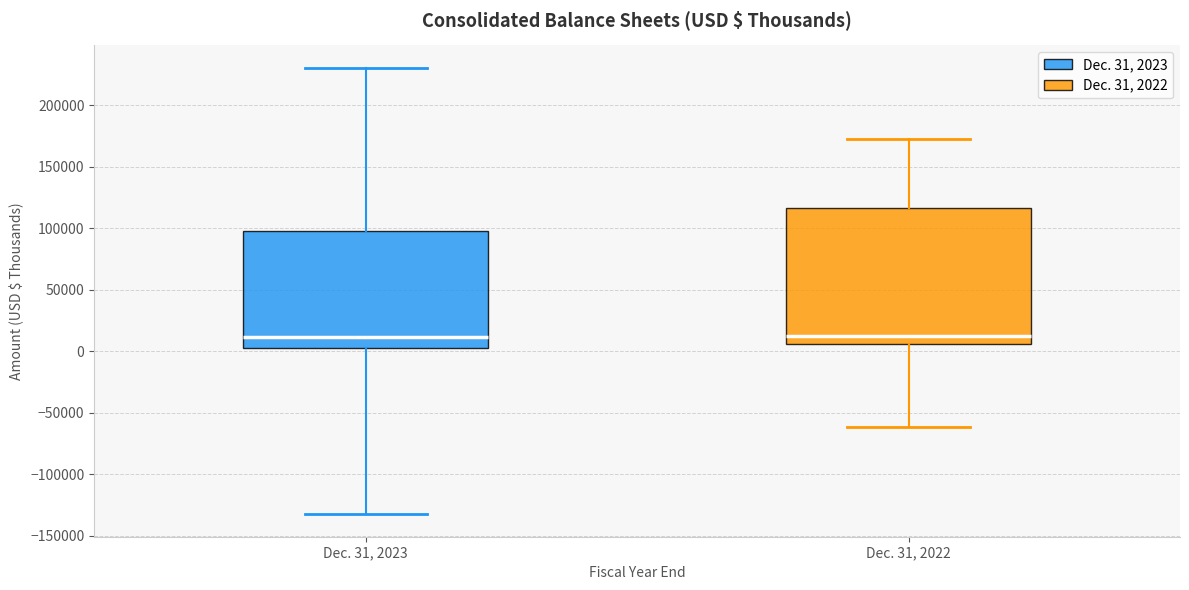

Reading left to right, transcribe this box plot: for each box, give where its median line is, the range the box spans, and where its two whiskers end, as read against the y-axis. The values are not printed on the chart, so give them approximately, as read against the axis.

Dec. 31, 2023: median 10000, box 5000 to 100000, whiskers -135000 to 230000
Dec. 31, 2022: median 10000, box 5000 to 115000, whiskers -60000 to 175000